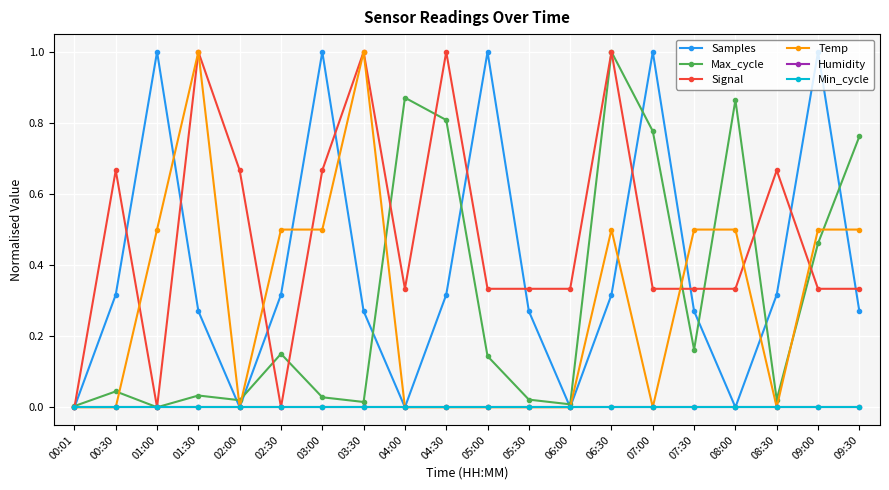

How many interior local valleys does the Temp series have?

3